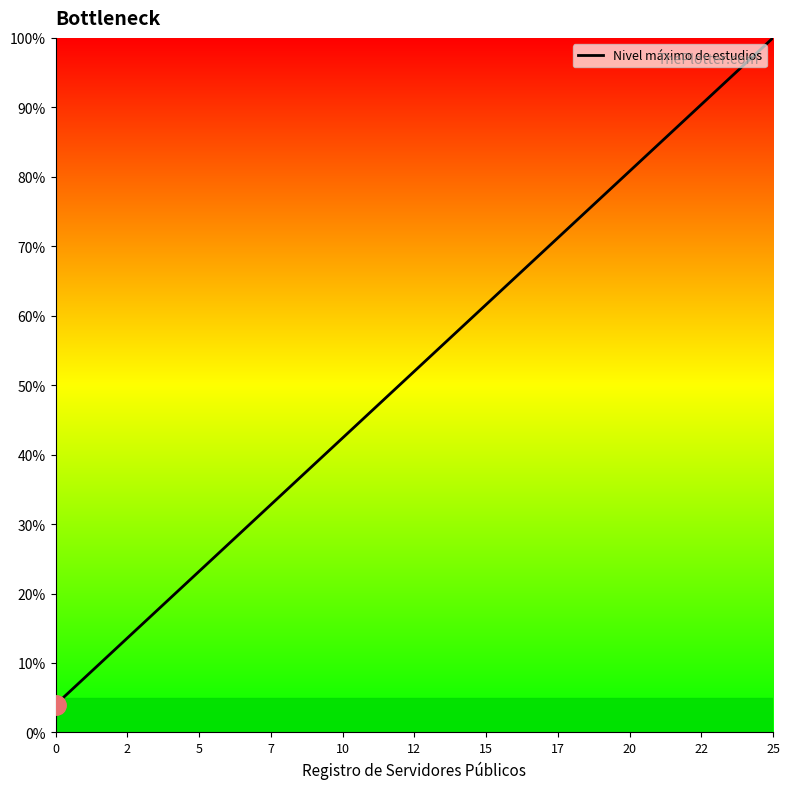

What is the maximum value shown in the chart?

100.0